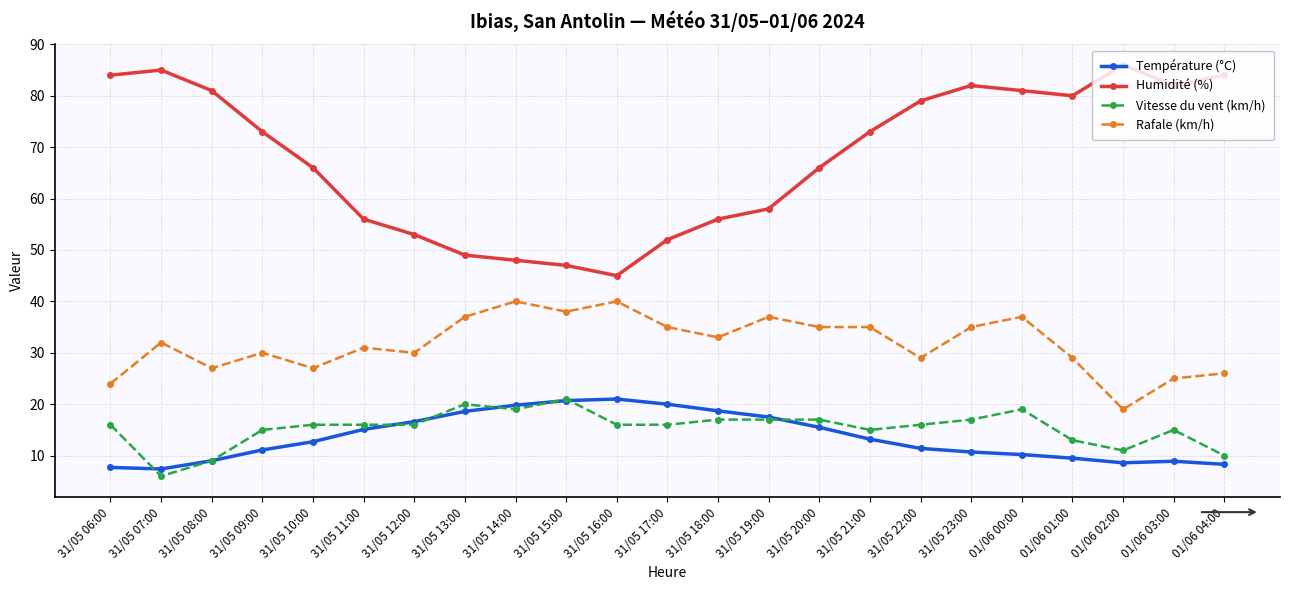

What is the difference between the second highest and second lowest values in the Humidité (%) series?

38.0